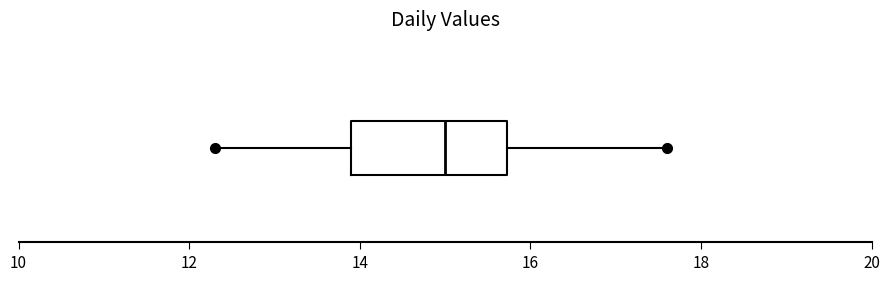

Transcribe this box plot: give where the median line is, the range the box spans, and where the two whiskers end, as read against the x-axis. The values are not printed on the chart, so give them approximately, as read against the axis.

median 15.0, box 14.0 to 15.8, whiskers 12.4 to 17.6